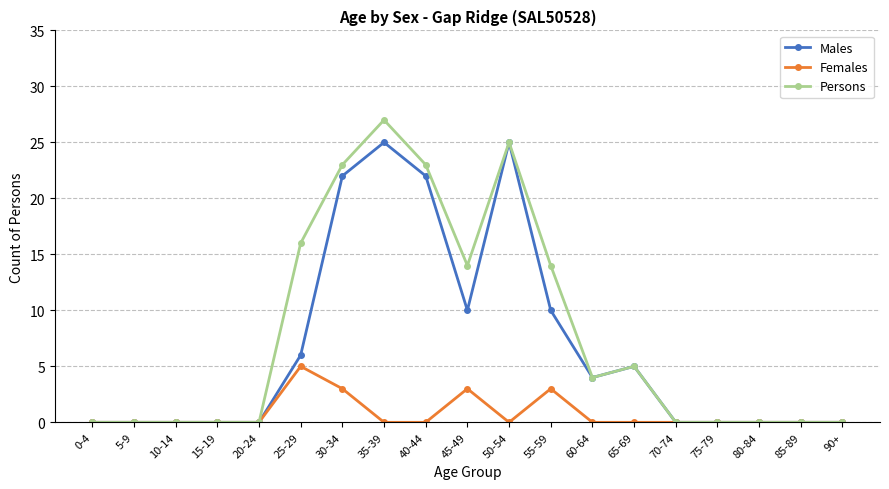

Is it true that Persons equals 18 at 85-89?

False